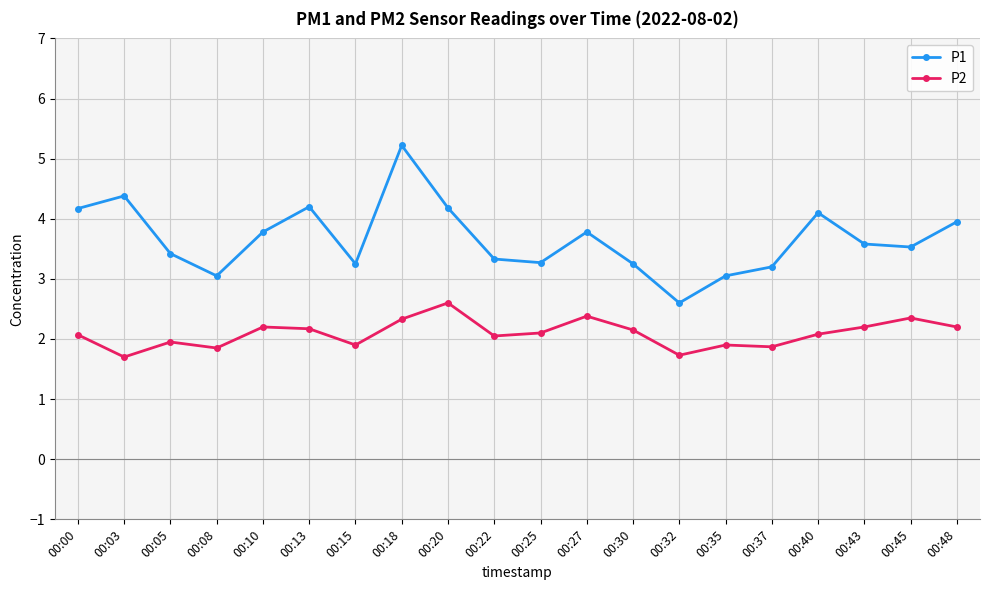

Between 00:13 and 00:25, which series saw the biggest shift?

P1